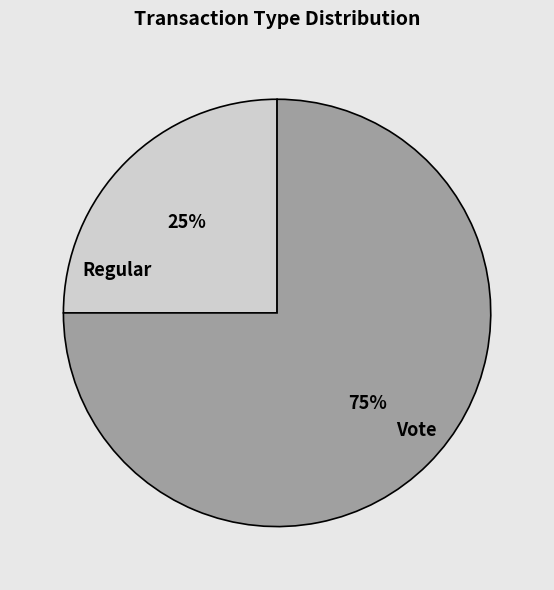

Does any single category account for the majority?

Yes